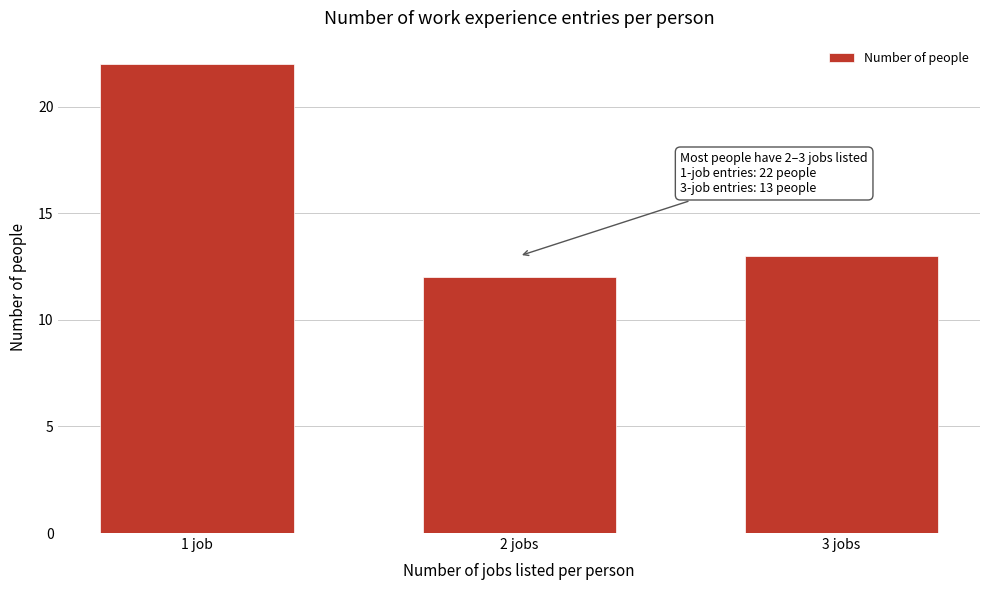

Reading left to right, transcribe all the data shown in this chart.

1 job=22	2 jobs=12	3 jobs=13